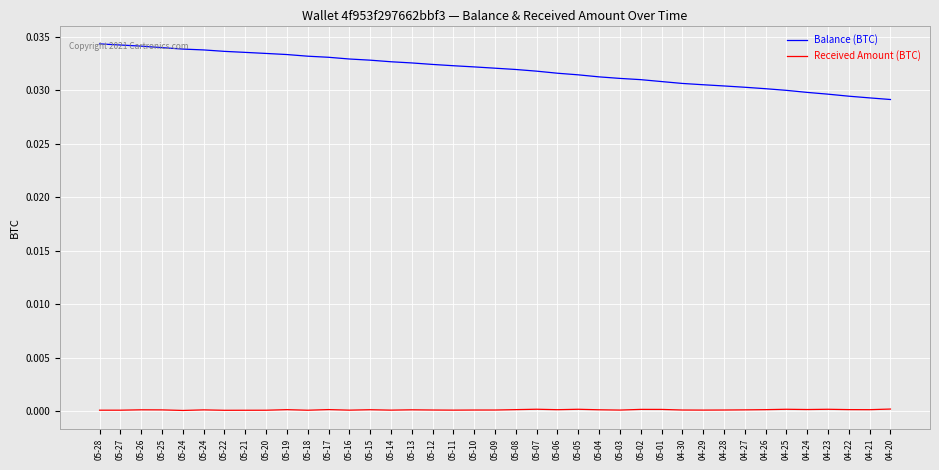

Is this an area chart (filled region under the line)?

No